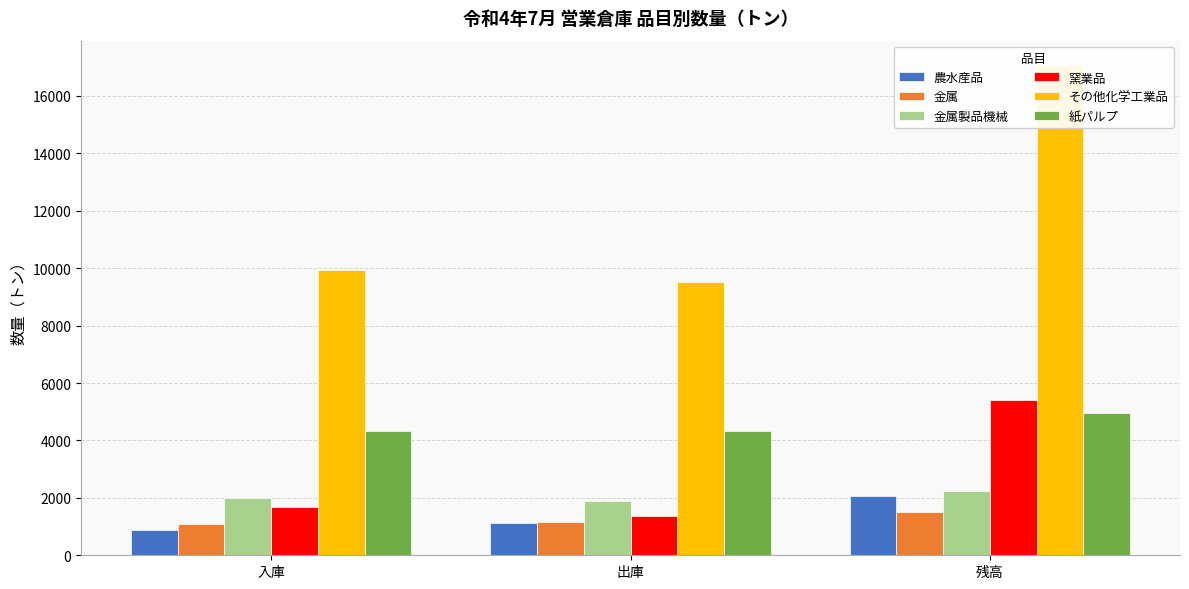

What is the value of the 紙パルプ bar at the 3rd from the left?

4951